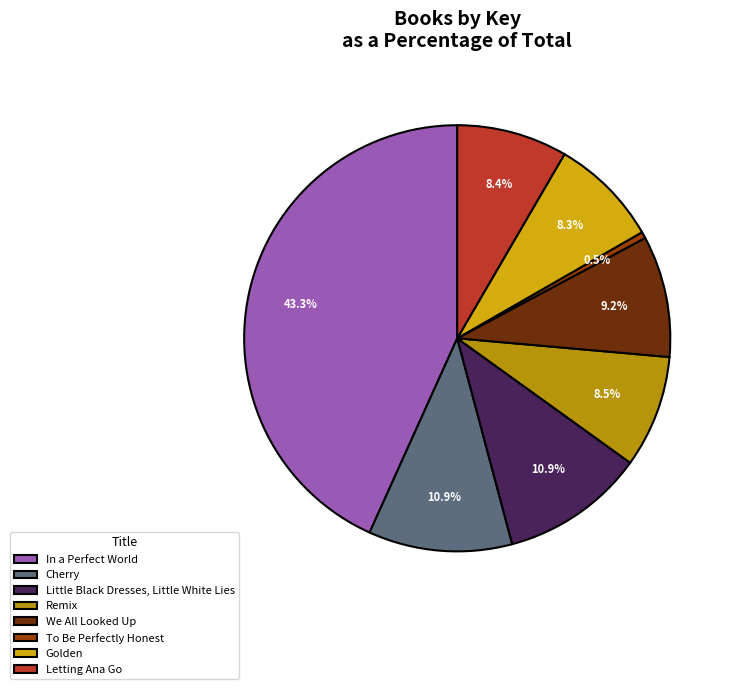

Is it true that To Be Perfectly Honest is 0% of the pie?

True